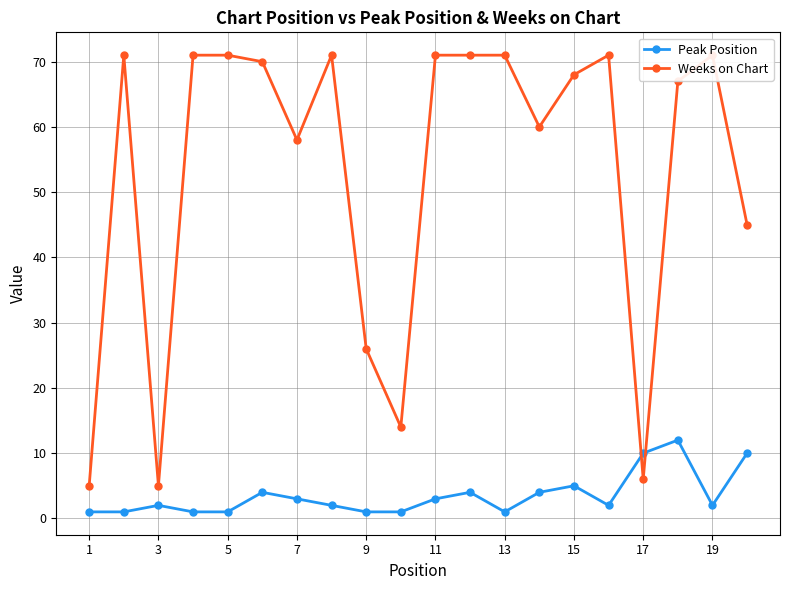

Is it true that Peak Position equals 1 at 5?

True